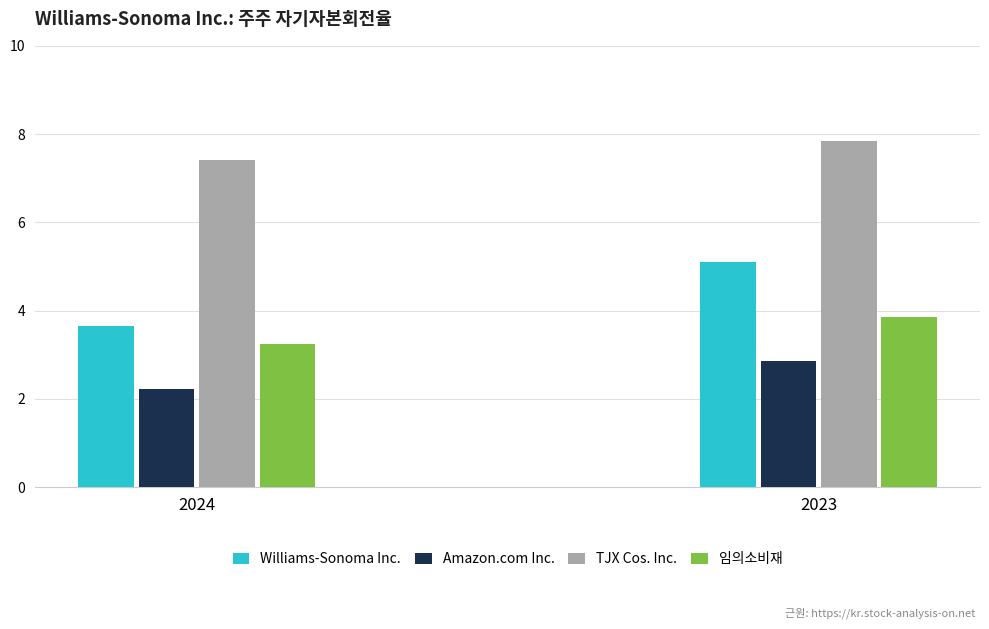

What is the lowest value of the Williams-Sonoma Inc. series?

3.6